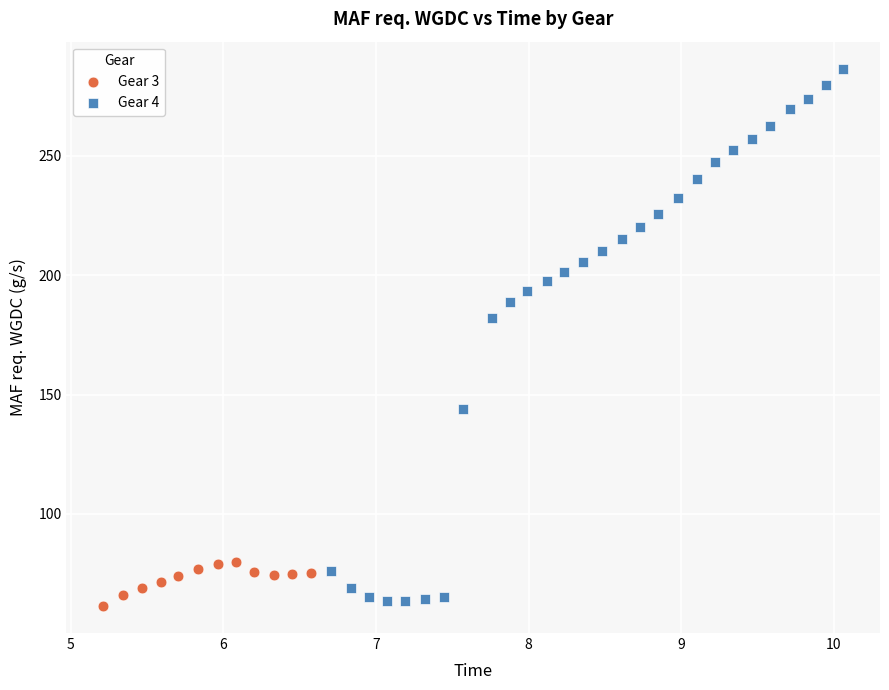

Which series contains the lowest Y value?

Gear 3